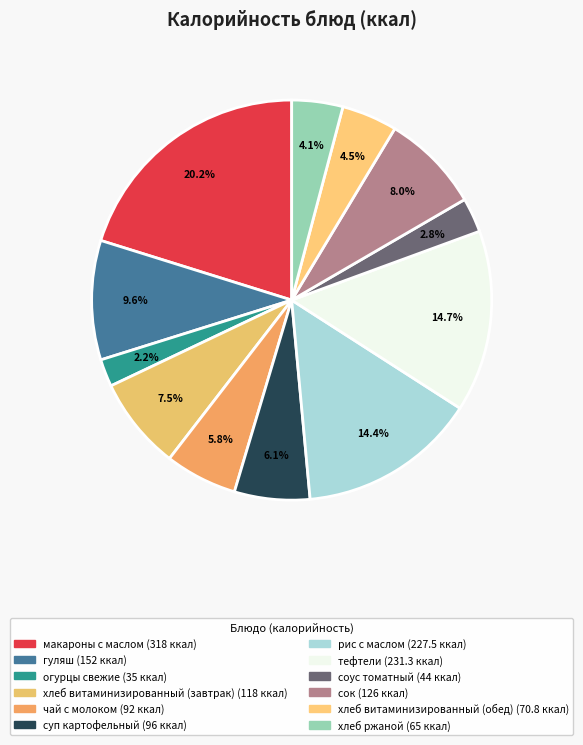

Count the number of slices in the pie.

12